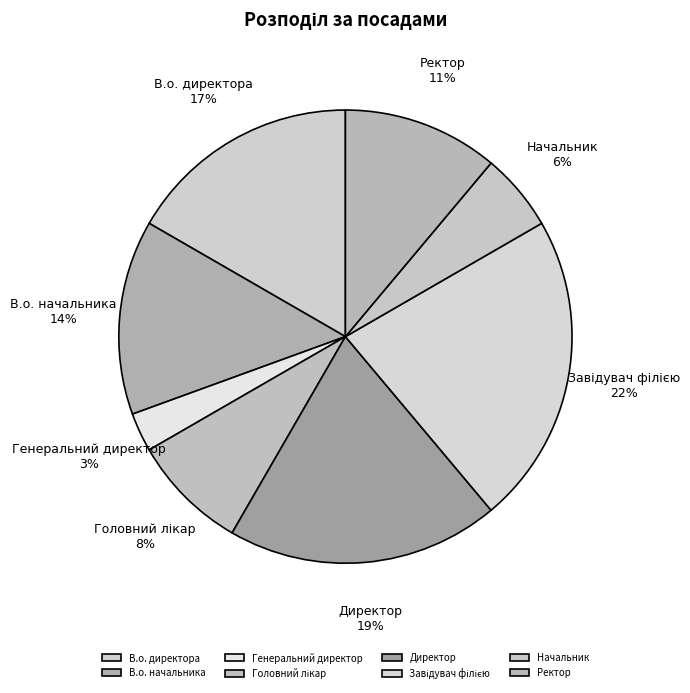

True or false: Директор accounts for 33% of the total.

False